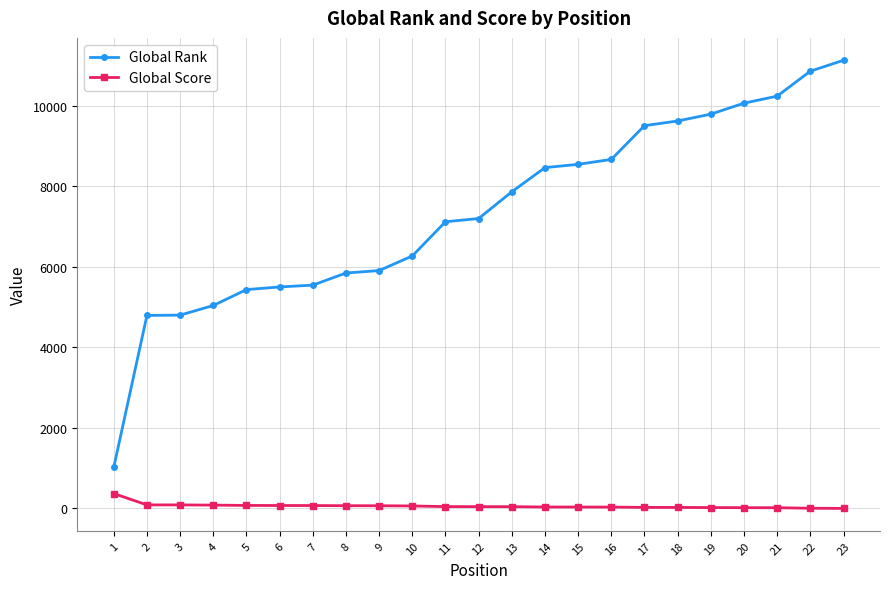

What is the greatest value displayed?

11136